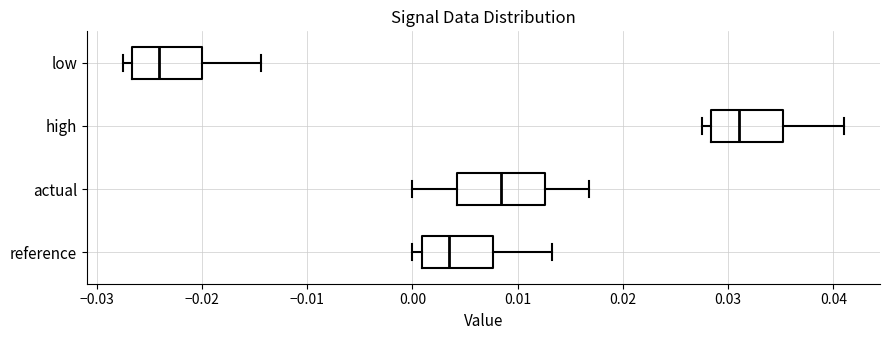

Which box is the widest, from its left edge to its right edge?

actual